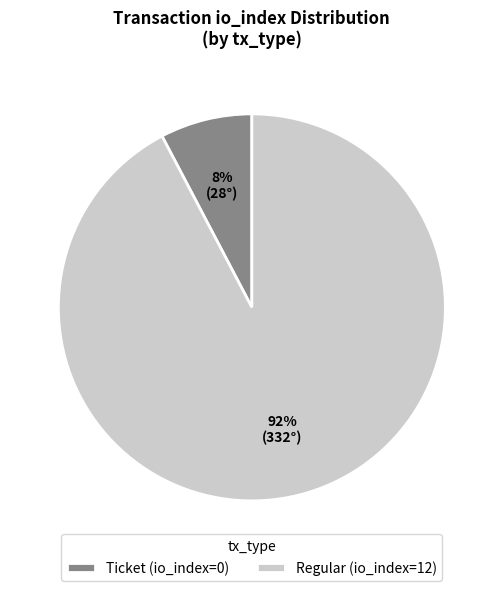

What is the majority slice?

Regular (io_index=12)